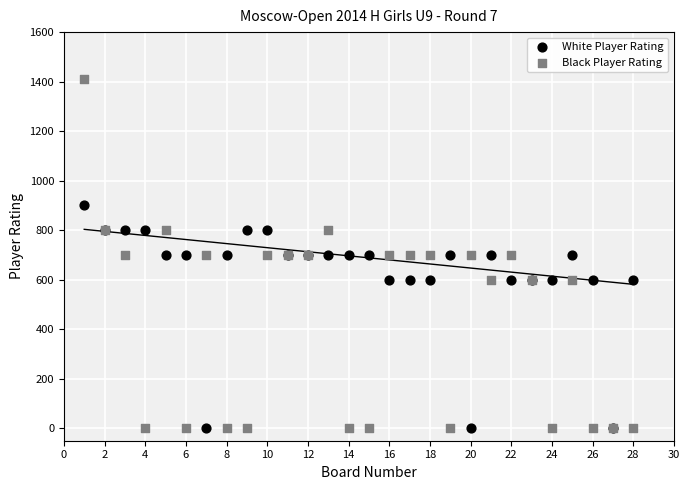

Which series has the largest Y range (max minus min)?

Black Player Rating